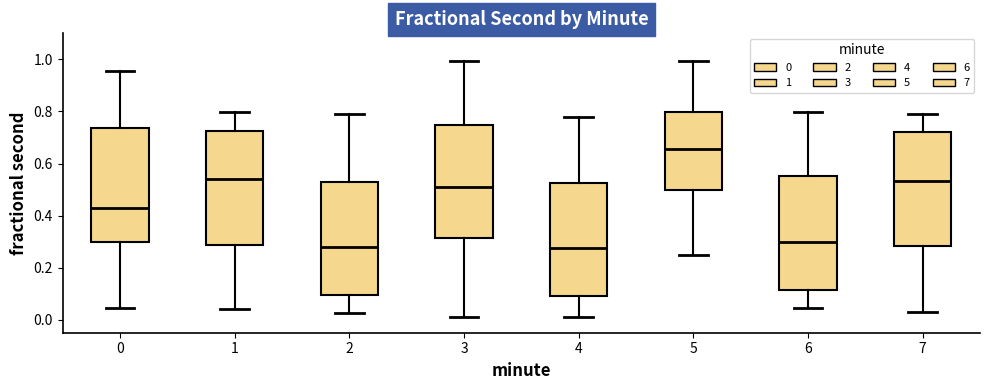

Reading left to right, transcribe this box plot: for each box, give where its median line is, the range the box spans, and where its two whiskers end, as read against the y-axis. The values are not printed on the chart, so give them approximately, as read against the axis.

0: median 0.44, box 0.30 to 0.74, whiskers 0.04 to 0.96
1: median 0.54, box 0.28 to 0.72, whiskers 0.04 to 0.80
2: median 0.28, box 0.10 to 0.52, whiskers 0.02 to 0.78
3: median 0.50, box 0.32 to 0.74, whiskers 0.00 to 1.00
4: median 0.28, box 0.10 to 0.52, whiskers 0.00 to 0.78
5: median 0.66, box 0.50 to 0.80, whiskers 0.24 to 1.00
6: median 0.30, box 0.12 to 0.56, whiskers 0.04 to 0.80
7: median 0.54, box 0.28 to 0.72, whiskers 0.02 to 0.78